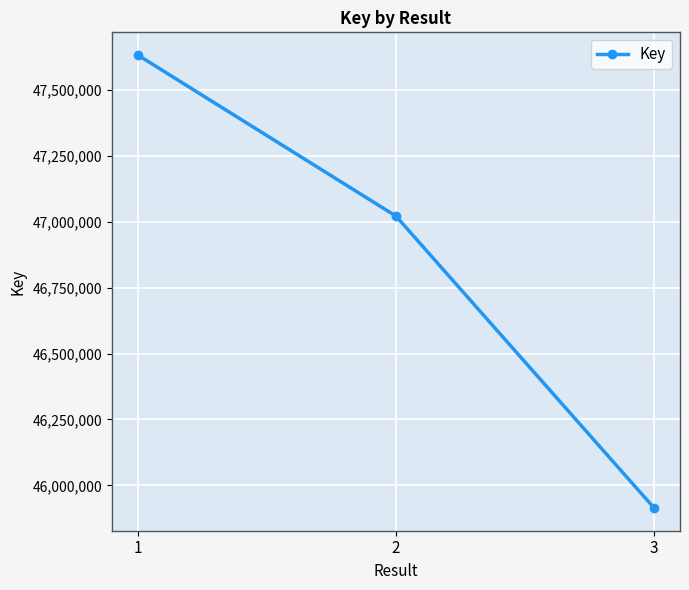

Reading left to right, list all the values displayed in this chart.

47632888	47021578	45913887